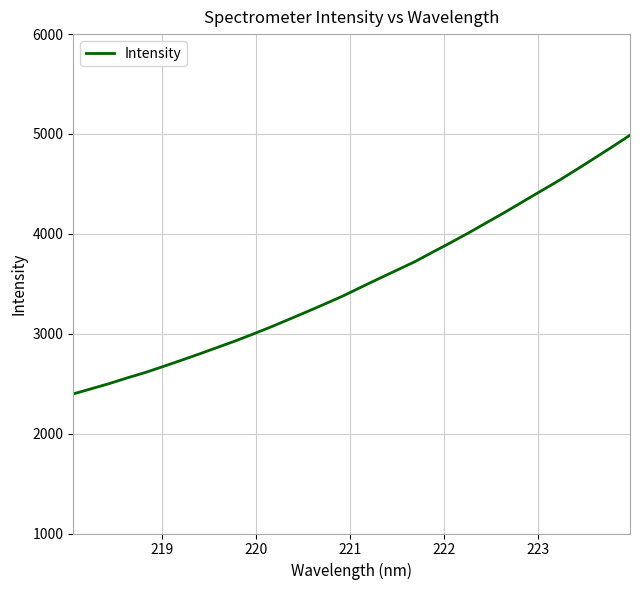

What is the greatest value displayed?

4988.1